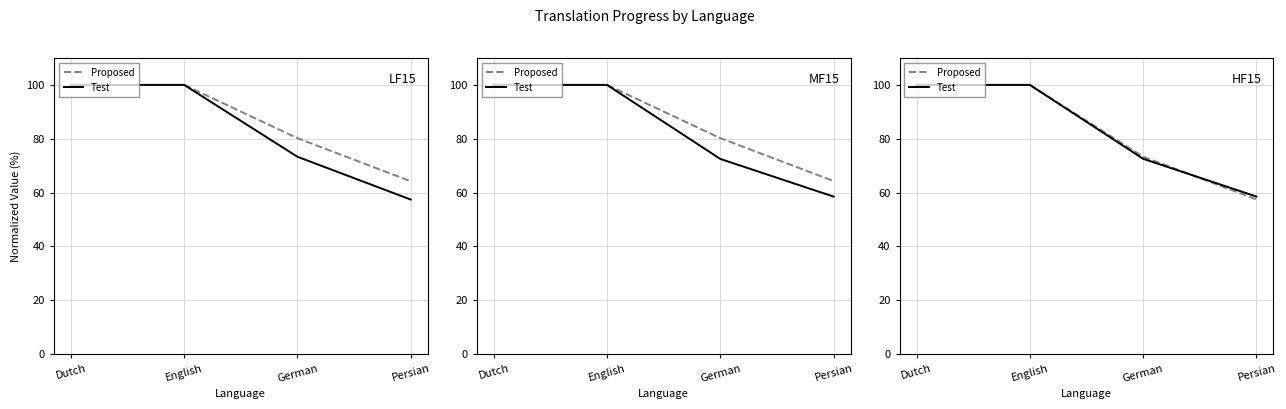

What is the spread (max minus min) of values at German?

0.8